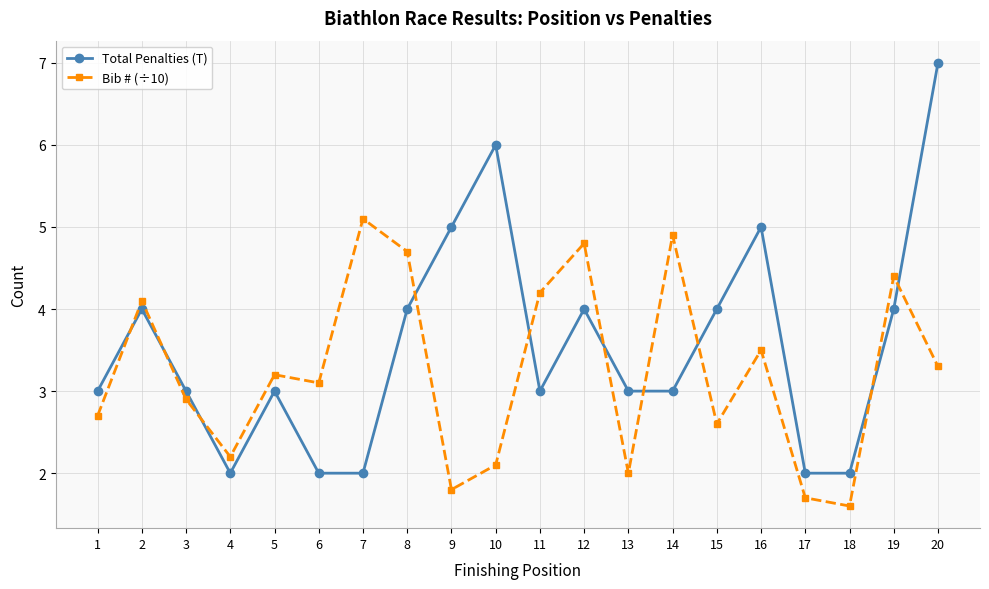

What value does the Total Penalties (T) series have at 6?

2.0